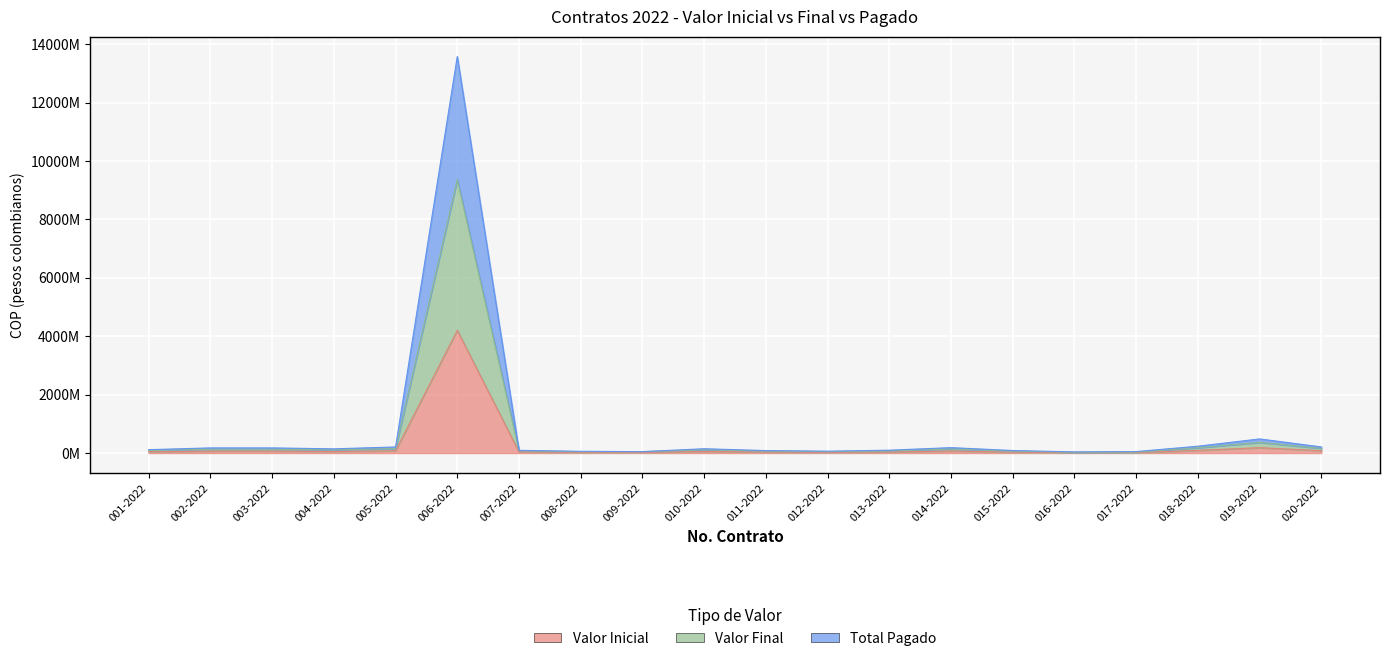

What position from the right is 004-2022?

17